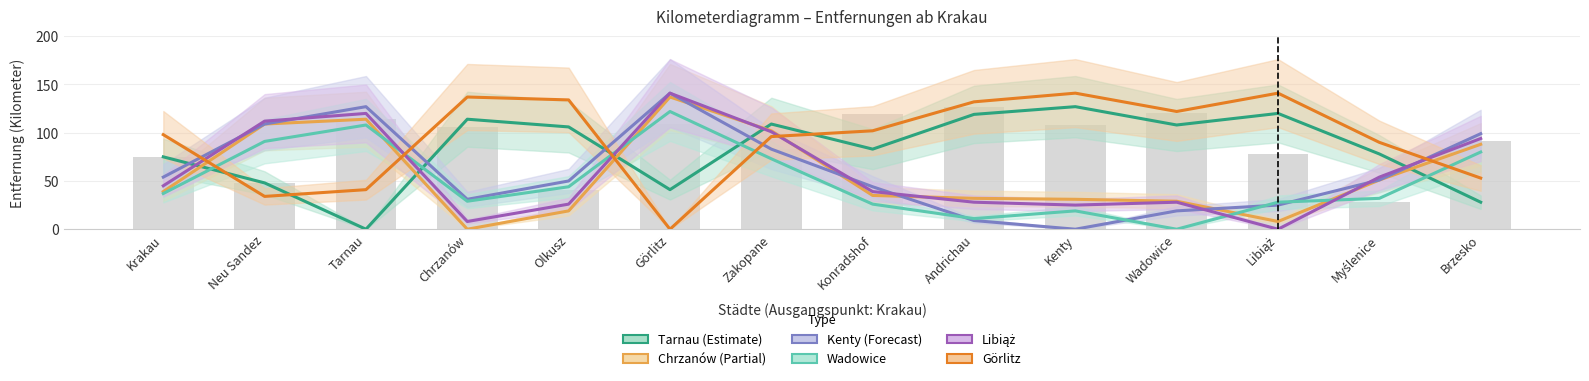

What is the total value across all series at Libiąż?

322